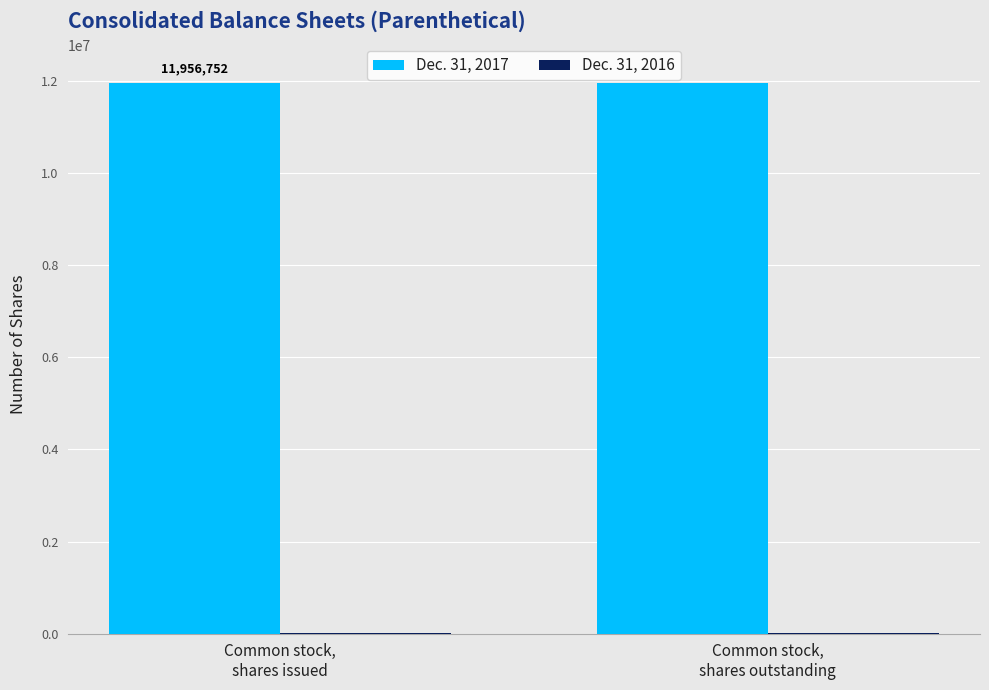

The value of Dec. 31, 2017 at Common stock,
shares issued is 16585887. True or false?

False